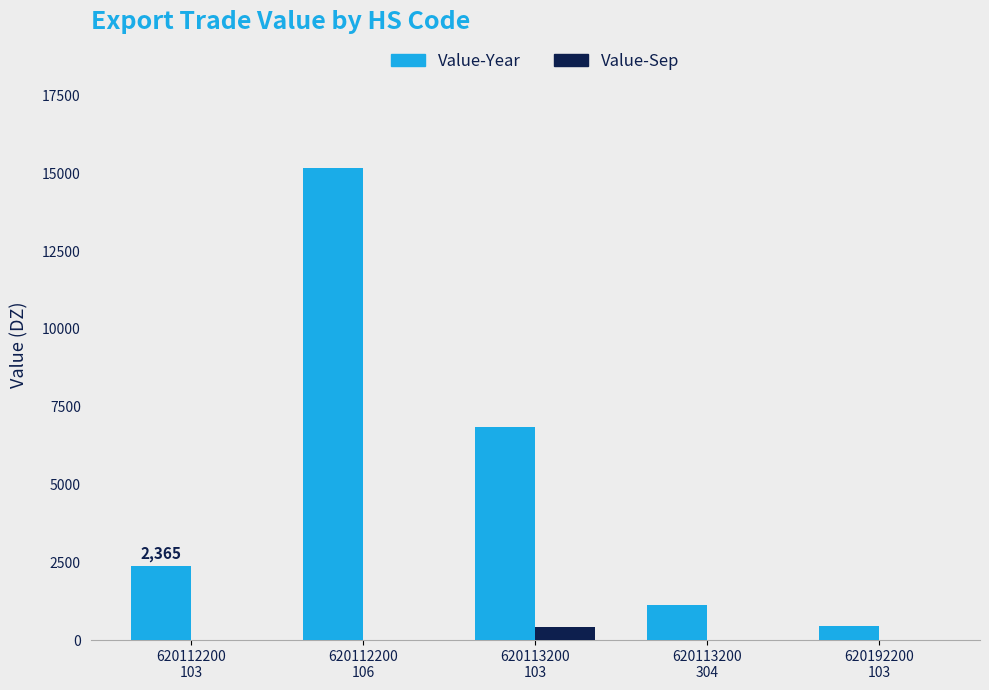

What is the maximum value shown in the chart?

15171